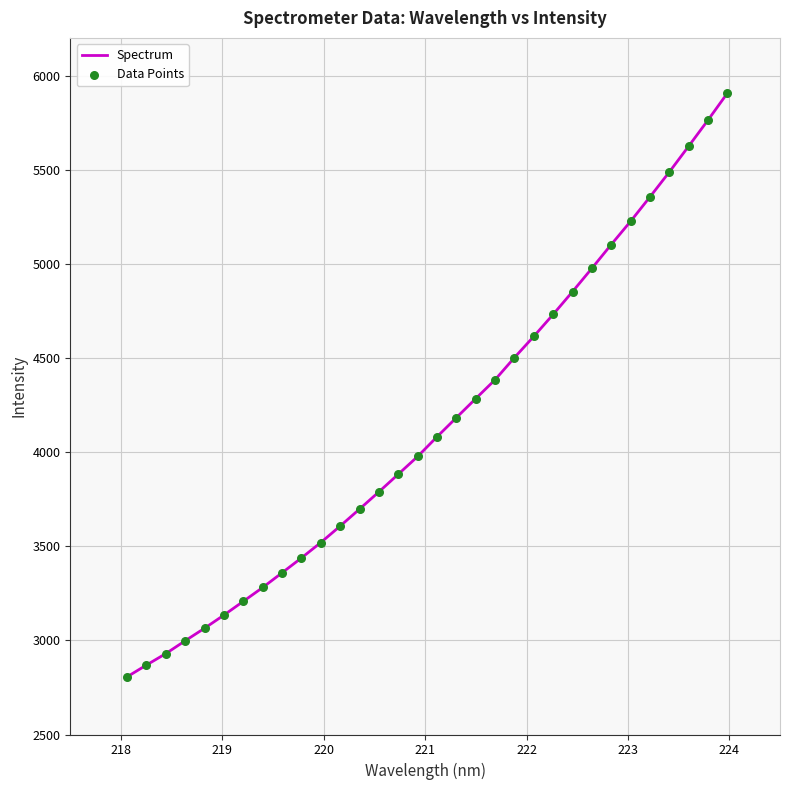

What is the minimum value shown in the chart?

2806.2